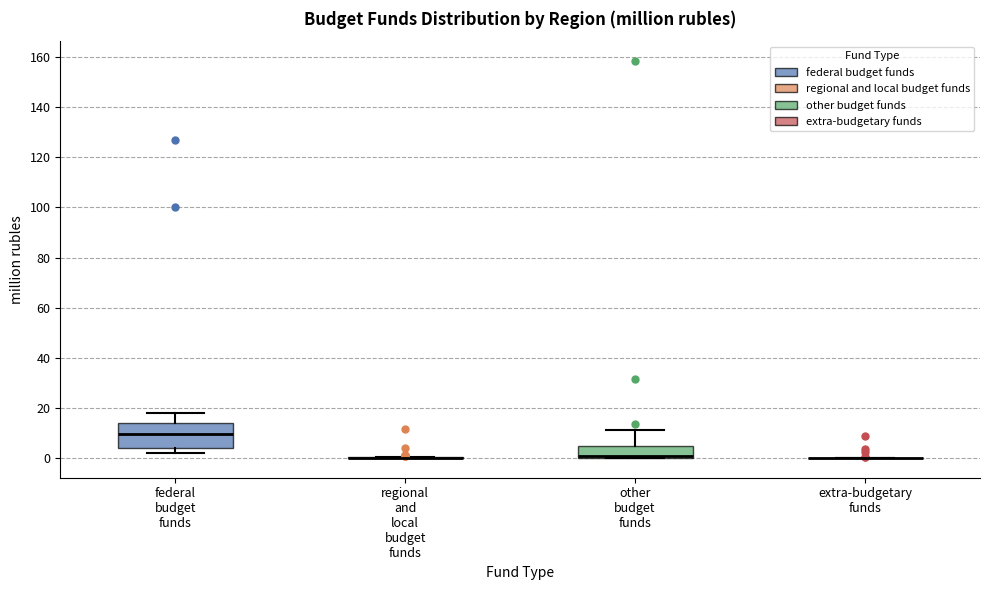

Reading left to right, transcribe this box plot: for each box, give where its median line is, the range the box spans, and where its two whiskers end, as read against the y-axis. The values are not printed on the chart, so give them approximately, as read against the axis.

federal budget funds: median 10, box 4 to 14, whiskers 2 to 18
regional and local budget funds: box collapsed to a line at 0, whiskers 0 to 0
other budget funds: median 0 (just above the box's lower edge), box 0 to 4, whiskers 0 to 12
extra-budgetary funds: box collapsed to a line at 0, whiskers 0 to 0